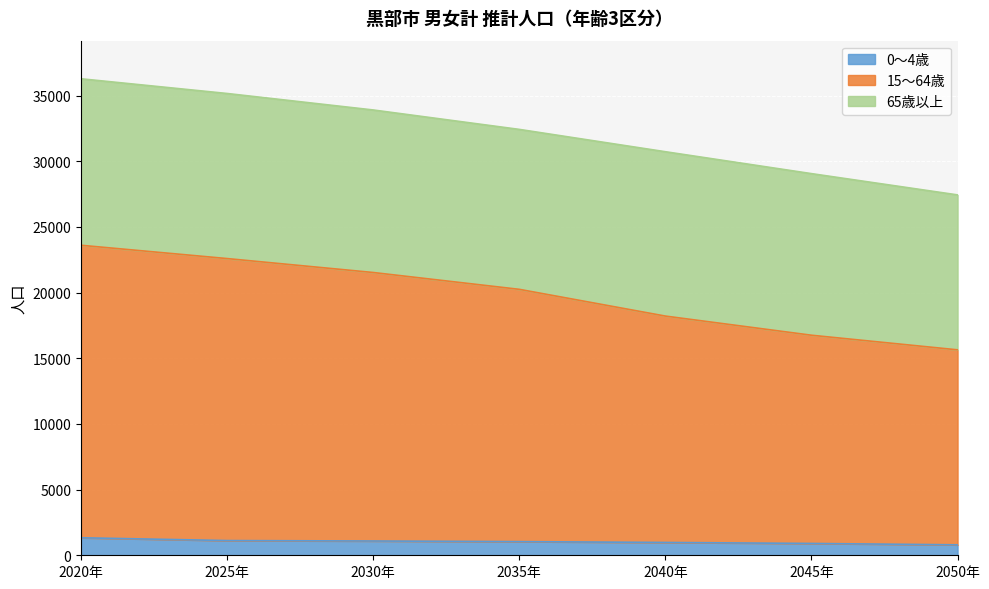

The 15～64歳 series shows 29342 at 2040年. True or false?

False